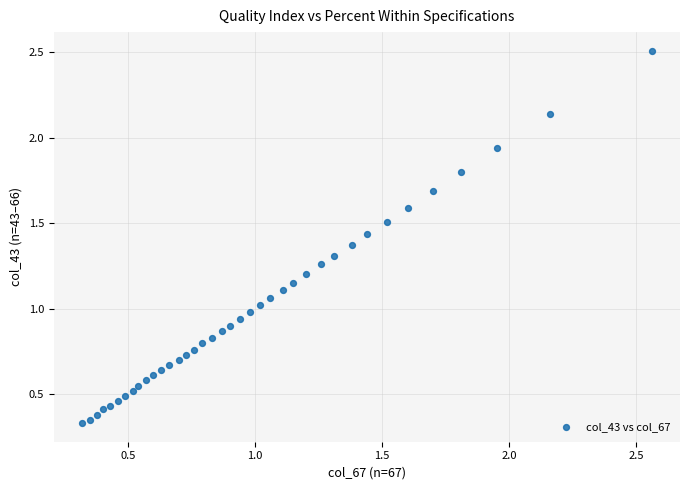

What is the range of X values (max minus min)?

2.2